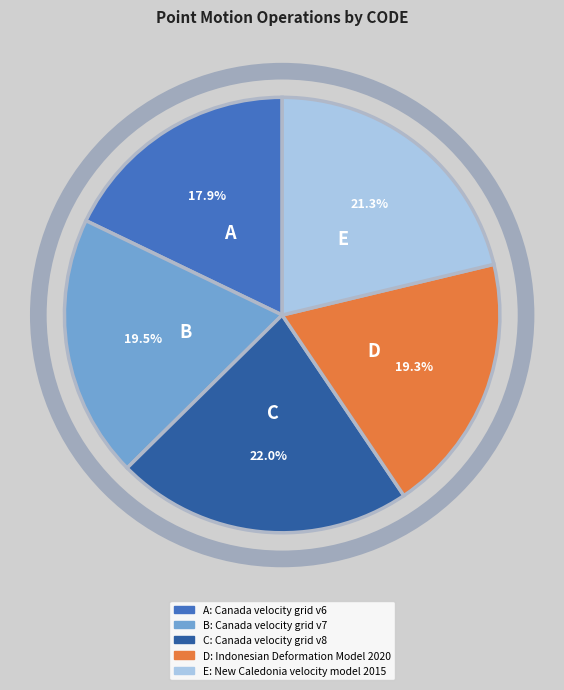

Is there a majority slice in this chart?

No